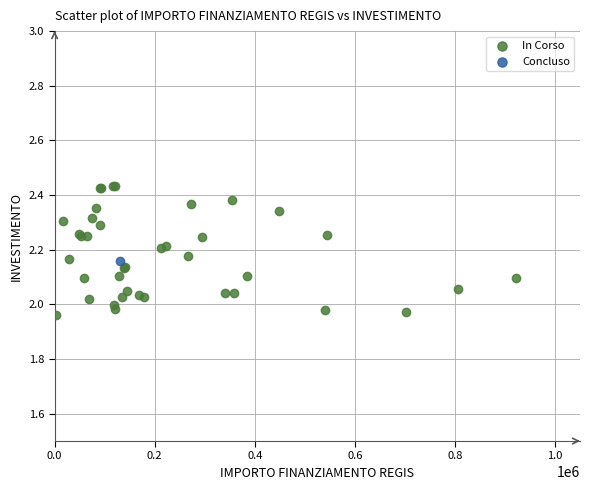

What are all the series names shown in the legend?

In Corso, Concluso